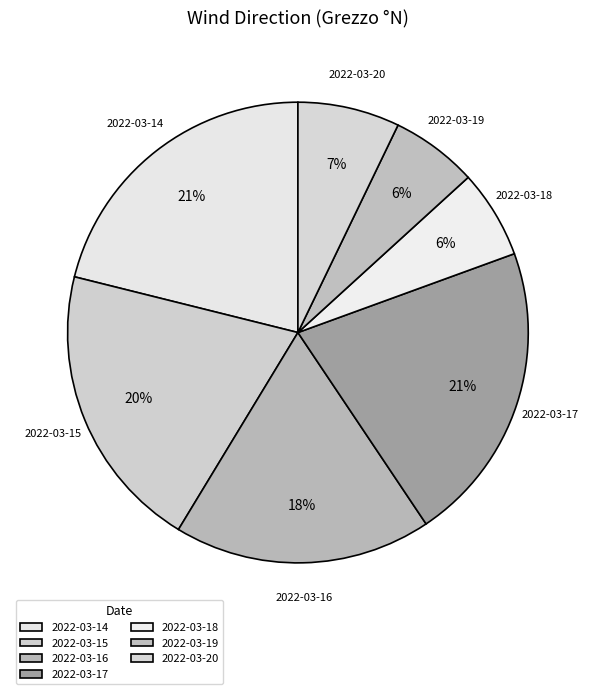

How many segments does this pie chart have?

7